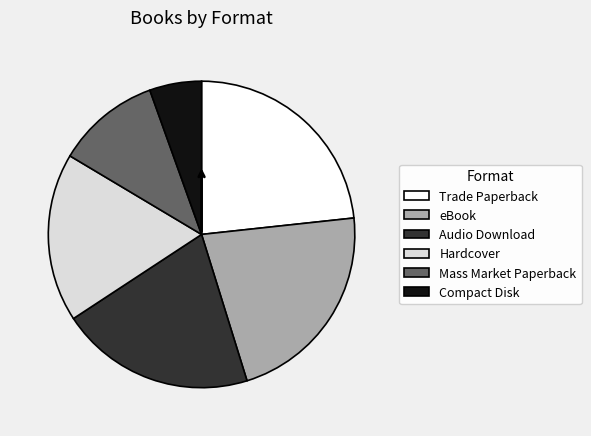

Rank the categories by value from highest to lowest.

Trade Paperback, eBook, Audio Download, Hardcover, Mass Market Paperback, Compact Disk